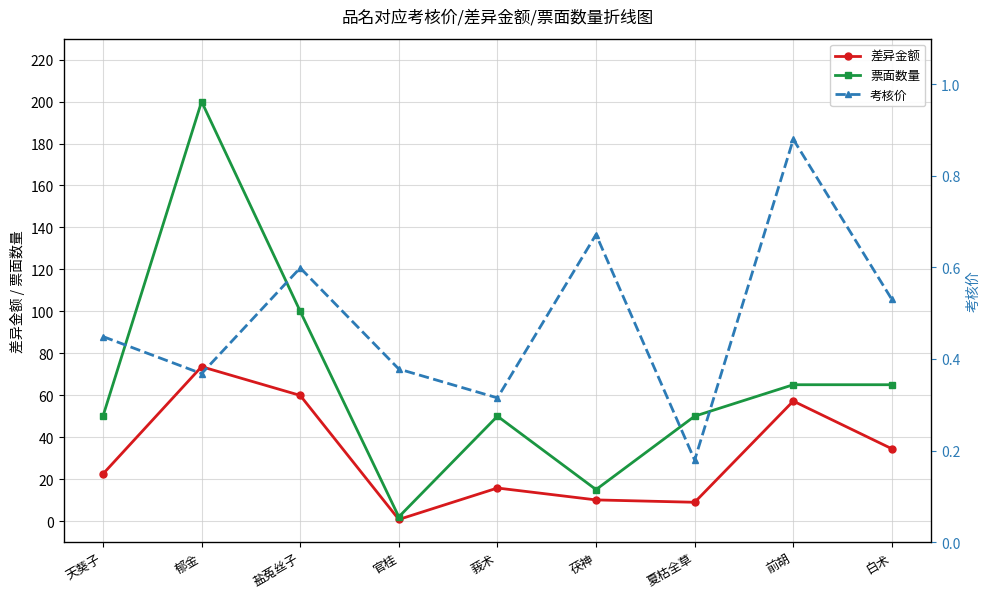

What are all the series names shown in the legend?

差异金额, 票面数量, 考核价